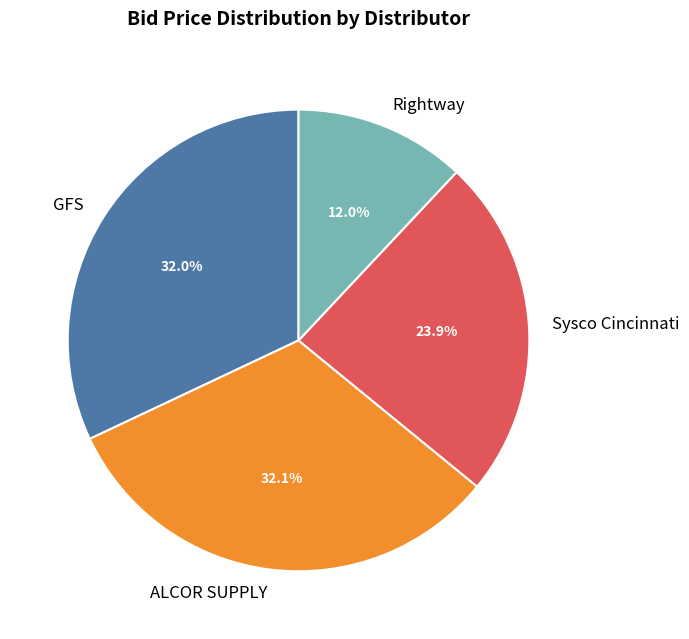

How many slices are in this pie chart?

4